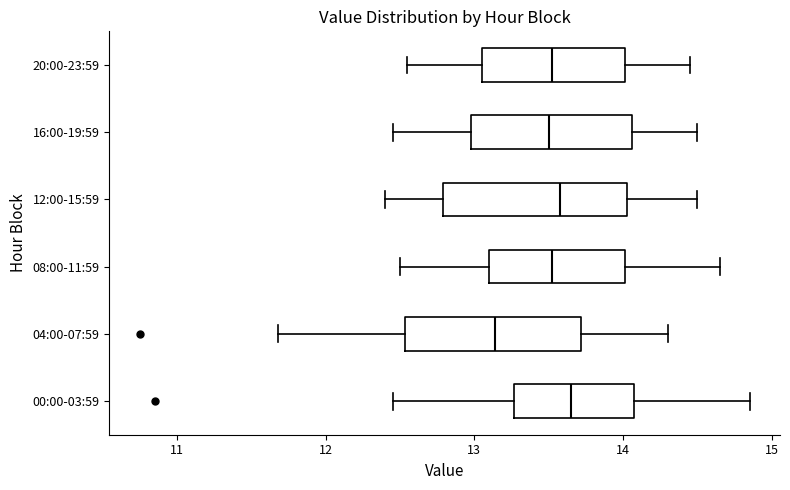

Reading bottom to top, read every box against the x-axis: the position of its median line, the range the box covers, and the ends of its whiskers. The values are not printed on the chart, so give them approximately, as read against the axis.

00:00-03:59: median 13.7, box 13.3 to 14.1, whiskers 12.5 to 14.9
04:00-07:59: median 13.1, box 12.5 to 13.7, whiskers 11.7 to 14.3
08:00-11:59: median 13.5, box 13.1 to 14.0, whiskers 12.5 to 14.7
12:00-15:59: median 13.6, box 12.8 to 14.0, whiskers 12.4 to 14.5
16:00-19:59: median 13.5, box 13.0 to 14.1, whiskers 12.5 to 14.5
20:00-23:59: median 13.5, box 13.1 to 14.0, whiskers 12.6 to 14.5